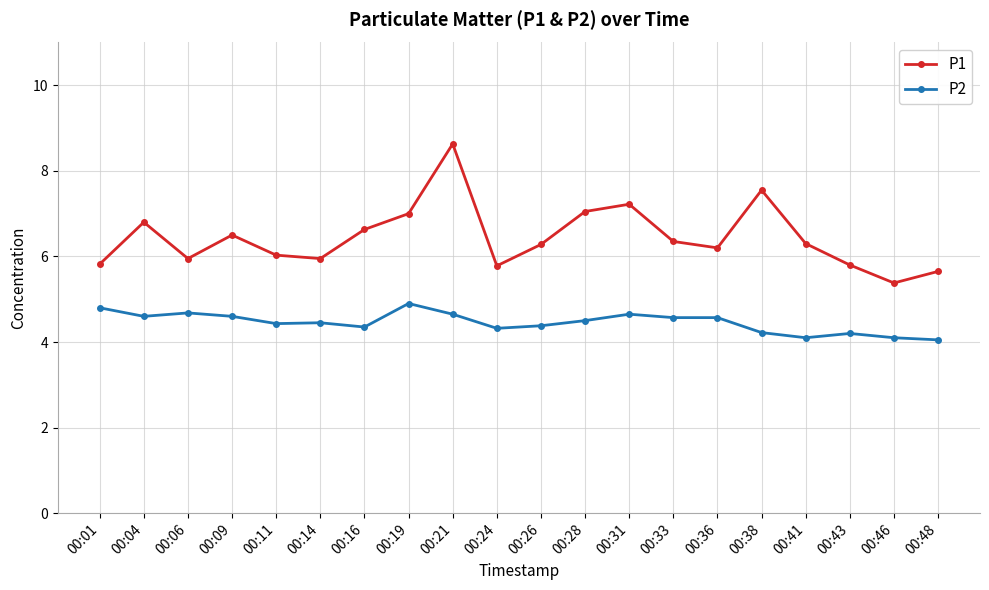

At 00:48, list the series in order from smallest to largest.

P2, P1